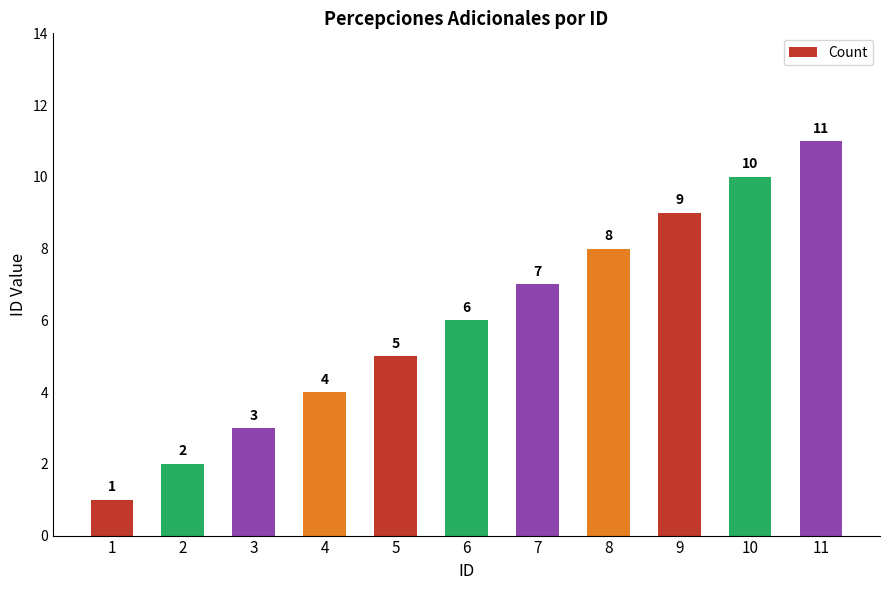

What is the value of the 2nd bar from the left?

2